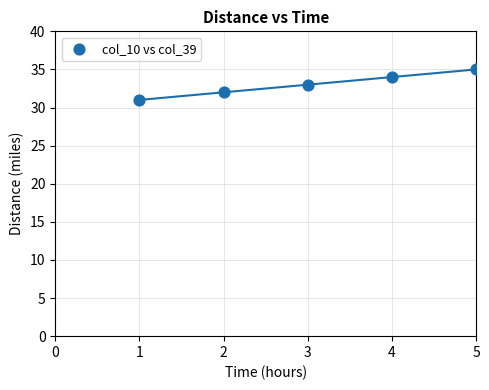

What is the average X value?

3